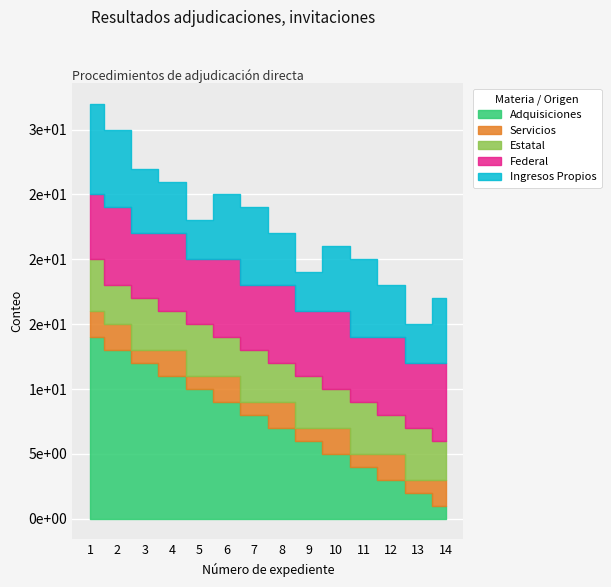

Reading left to right, extract all data points from this chart.

Adquisiciones: 1=14	2=13	3=12	4=11	5=10	6=9	7=8	8=7	9=6	10=5	11=4	12=3	13=2	14=1
Servicios: 1=2	2=2	3=1	4=2	5=1	6=2	7=1	8=2	9=1	10=2	11=1	12=2	13=1	14=2
Estatal: 1=4	2=3	3=4	4=3	5=4	6=3	7=4	8=3	9=4	10=3	11=4	12=3	13=4	14=3
Federal: 1=5	2=6	3=5	4=6	5=5	6=6	7=5	8=6	9=5	10=6	11=5	12=6	13=5	14=6
Ingresos Propios: 1=7	2=6	3=5	4=4	5=3	6=5	7=6	8=4	9=3	10=5	11=6	12=4	13=3	14=5